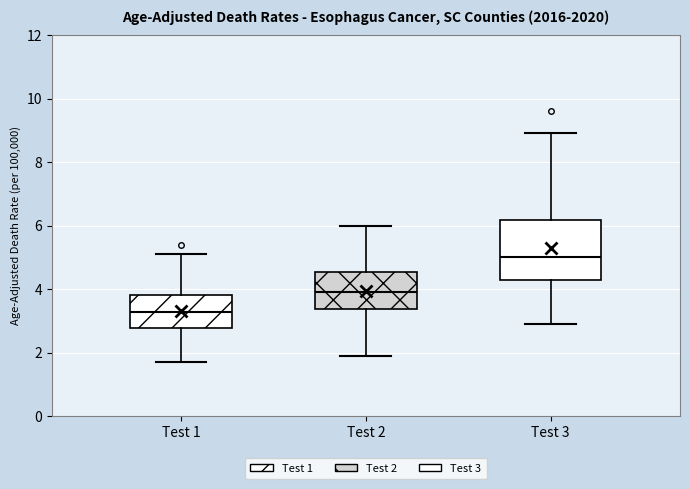

Reading left to right, read every box against the y-axis: the position of its median line, the range the box covers, and the ends of its whiskers. The values are not printed on the chart, so give them approximately, as read against the axis.

Test 1: median 3.2, box 2.8 to 3.8, whiskers 1.8 to 5.2
Test 2: median 4.0, box 3.4 to 4.6, whiskers 2.0 to 6.0
Test 3: median 5.0, box 4.2 to 6.2, whiskers 3.0 to 9.0